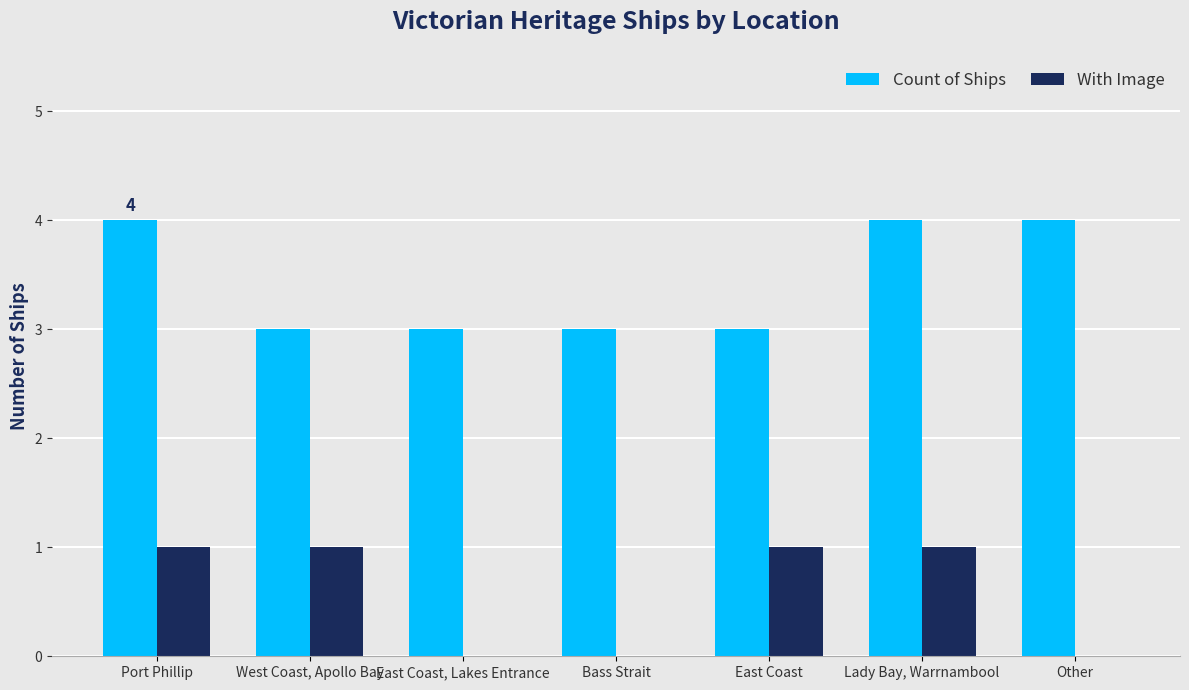

What is the greatest value displayed?

4